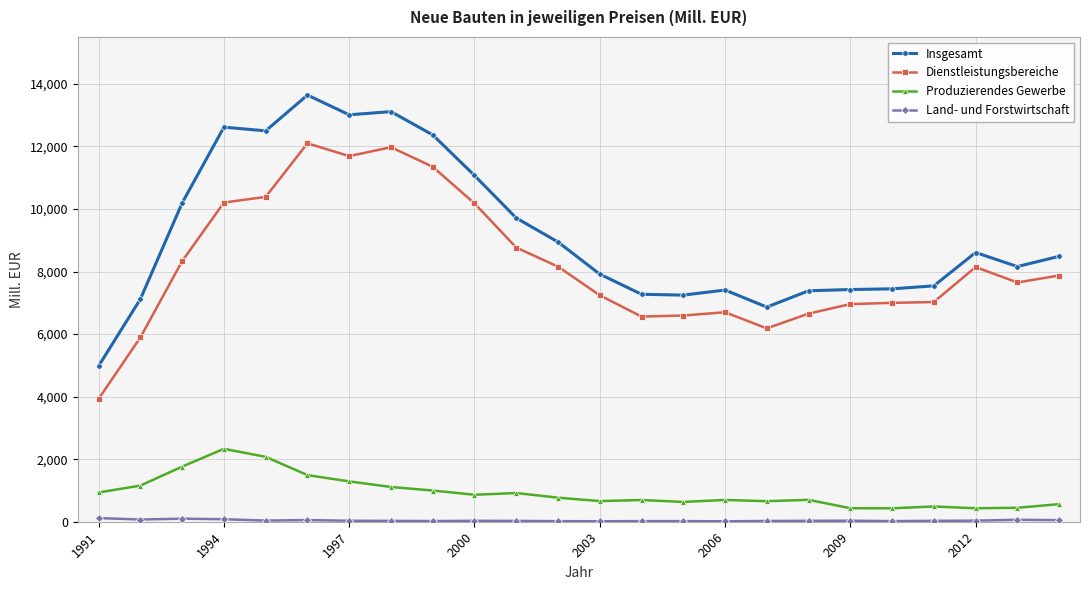

Does the chart have visible grid lines?

Yes